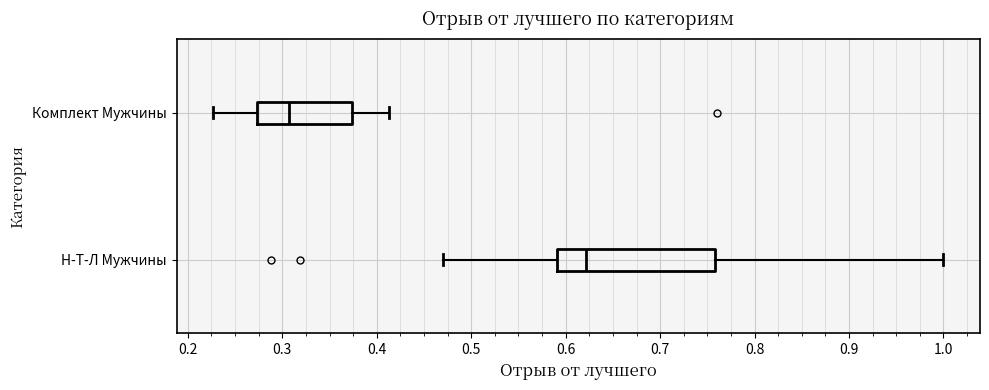

Reading bottom to top, transcribe this box plot: for each box, give where its median line is, the range the box spans, and where its two whiskers end, as read against the x-axis. The values are not printed on the chart, so give them approximately, as read against the axis.

Н-Т-Л Мужчины: median 0.62, box 0.59 to 0.76, whiskers 0.47 to 1.00
Комплект Мужчины: median 0.31, box 0.27 to 0.37, whiskers 0.23 to 0.41